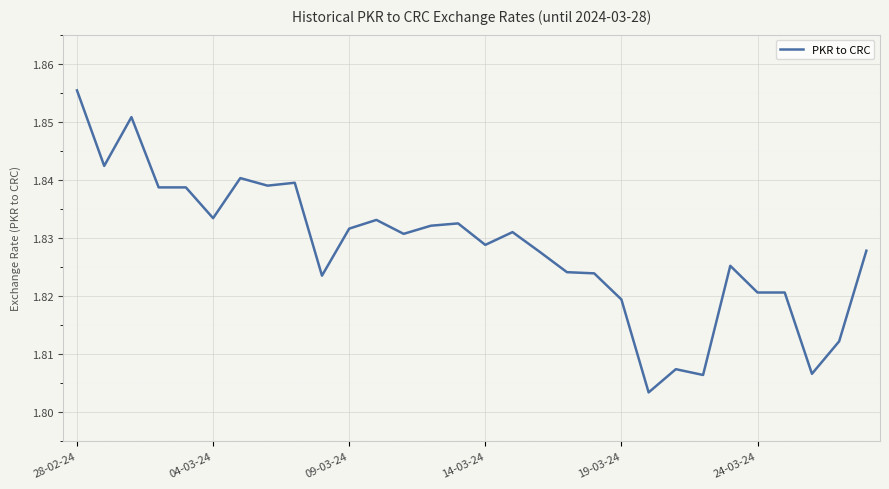

The value at 04-03-24 is 0.8. True or false?

False